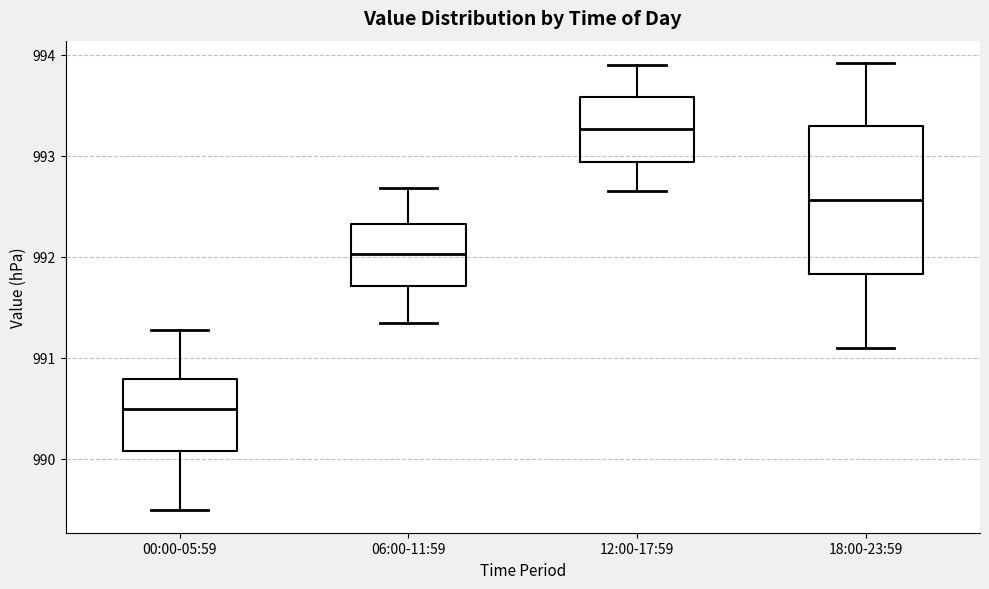

Which box is the tallest, from its lower edge to its upper edge?

18:00-23:59